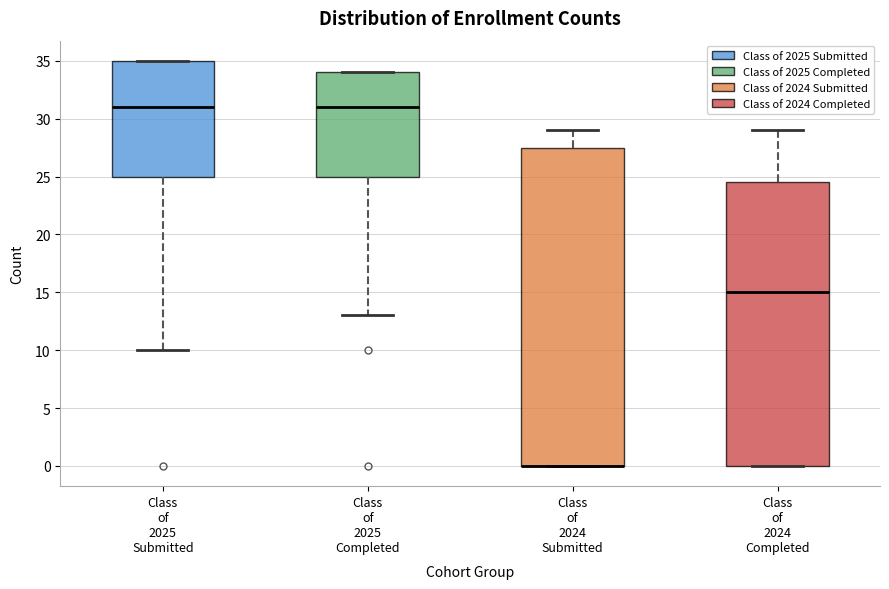

Which box is the tallest, from its lower edge to its upper edge?

Class of 2024 Submitted